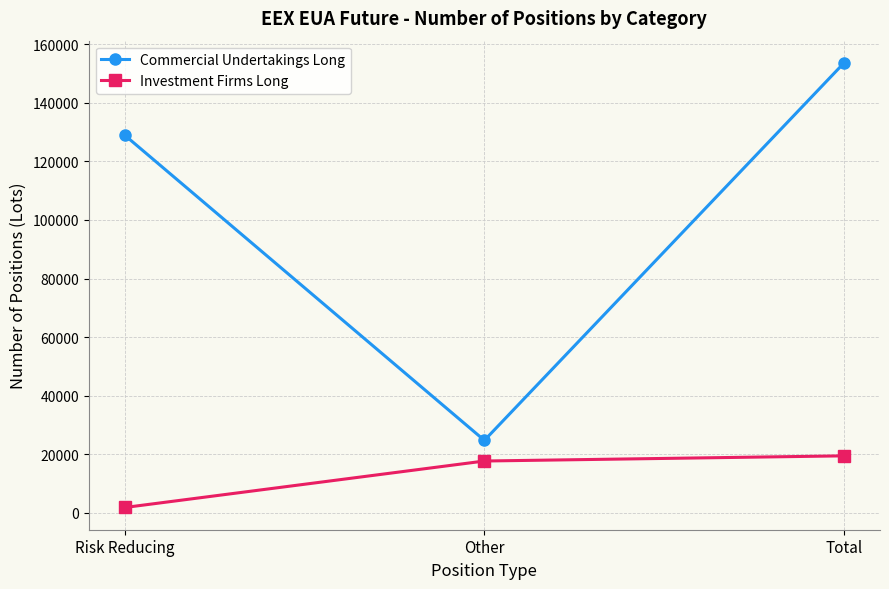

What is the label of the 1st point from the right?

Total